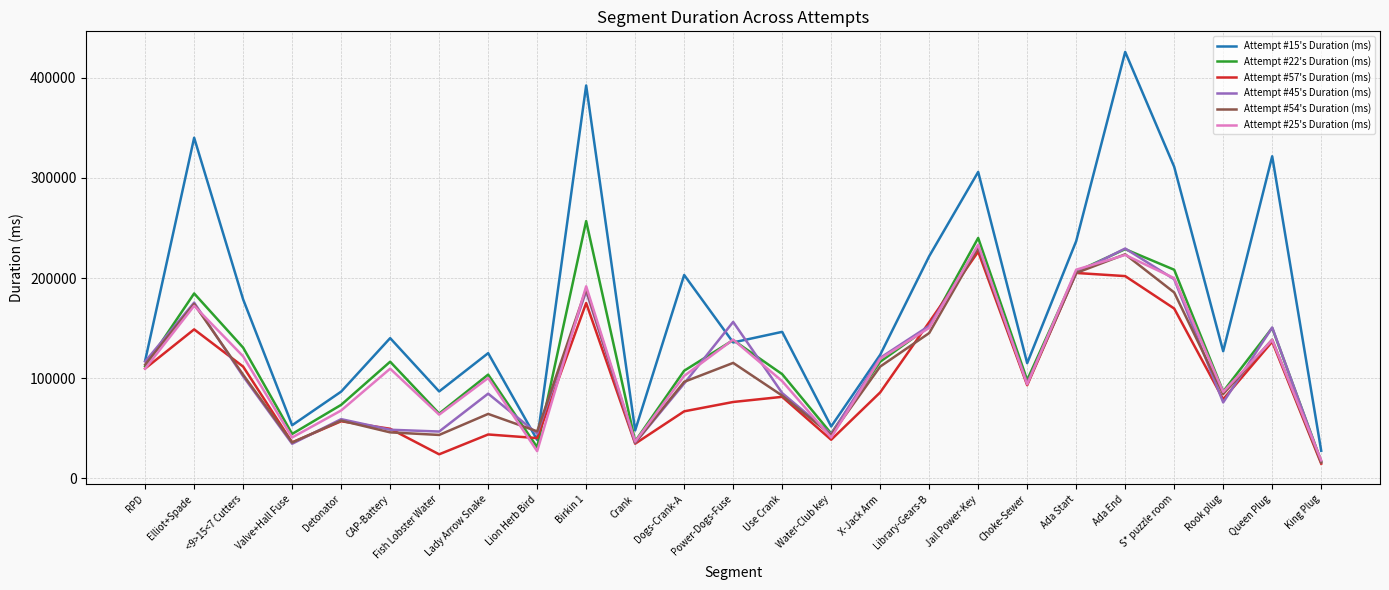

Which category has the lowest value in the Attempt #15's Duration (ms) series?

King Plug